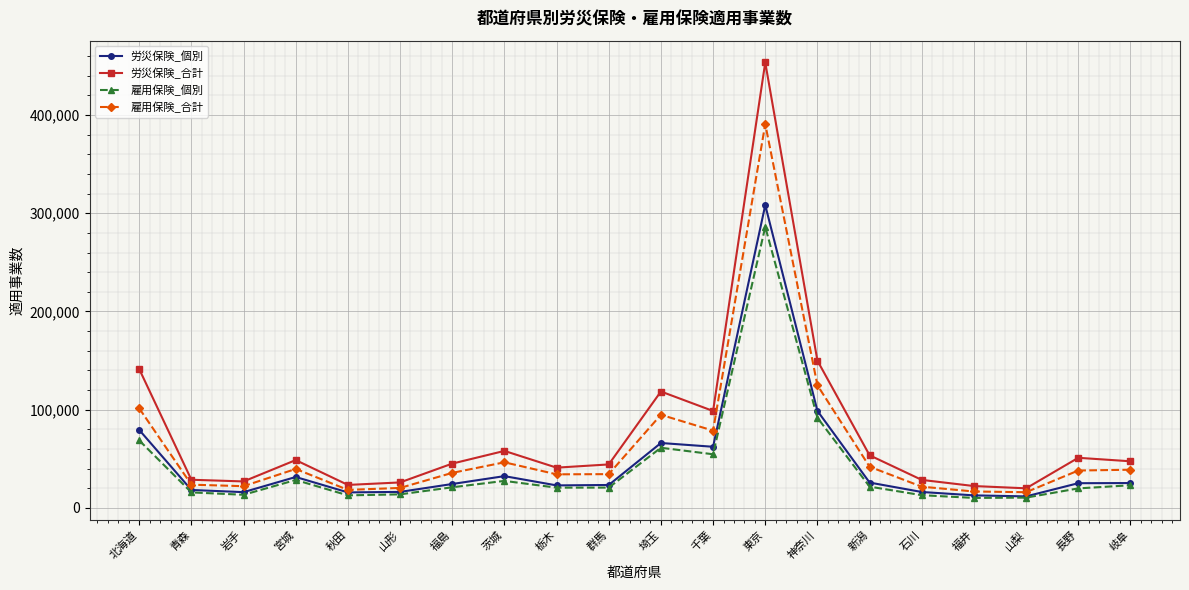

What is the minimum value shown in the chart?

10110